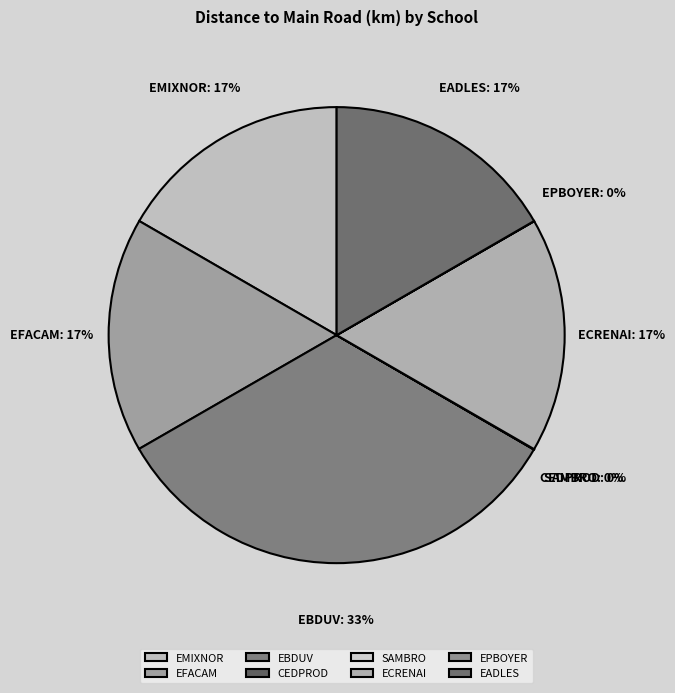

Which category has the biggest portion of the pie?

EBDUV